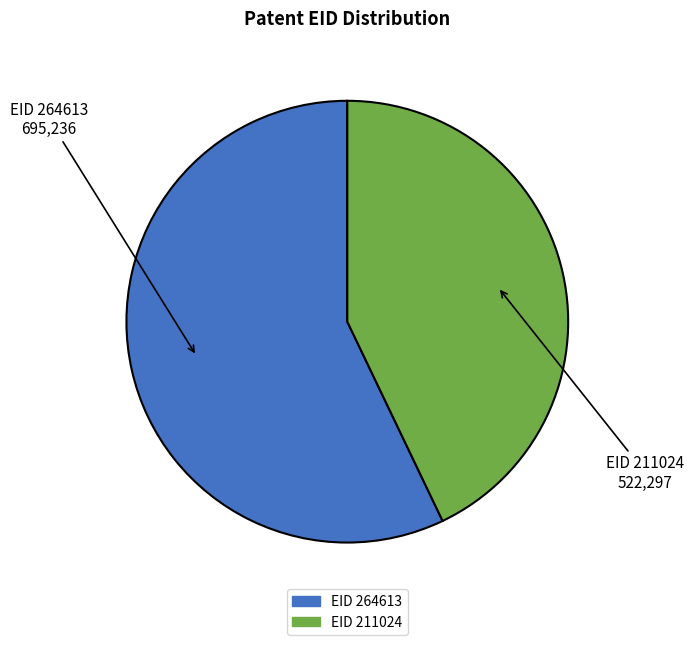

True or false: EID 211024 accounts for 43% of the total.

True